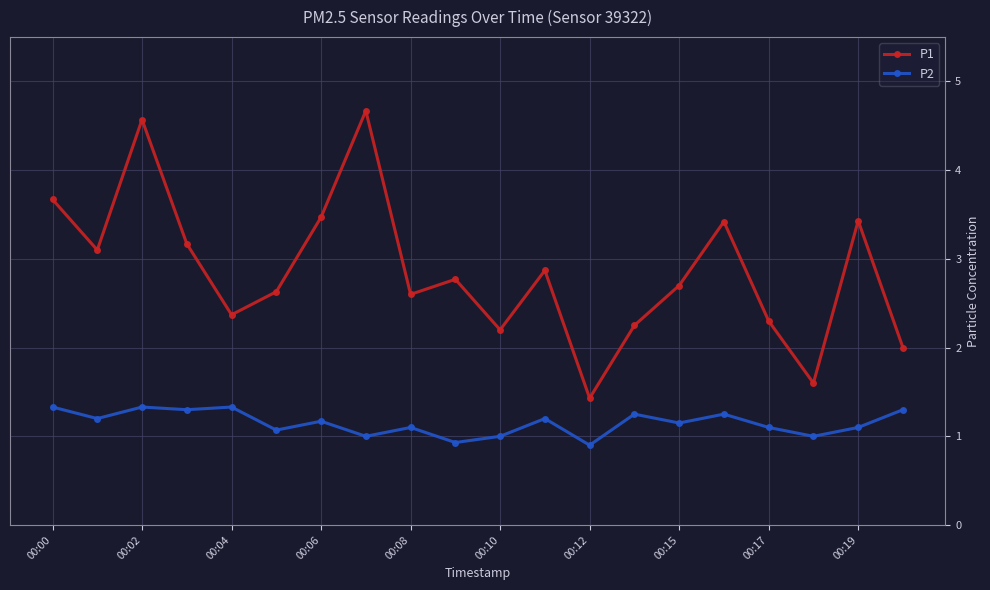

Which series has the largest total across all categories?

P1